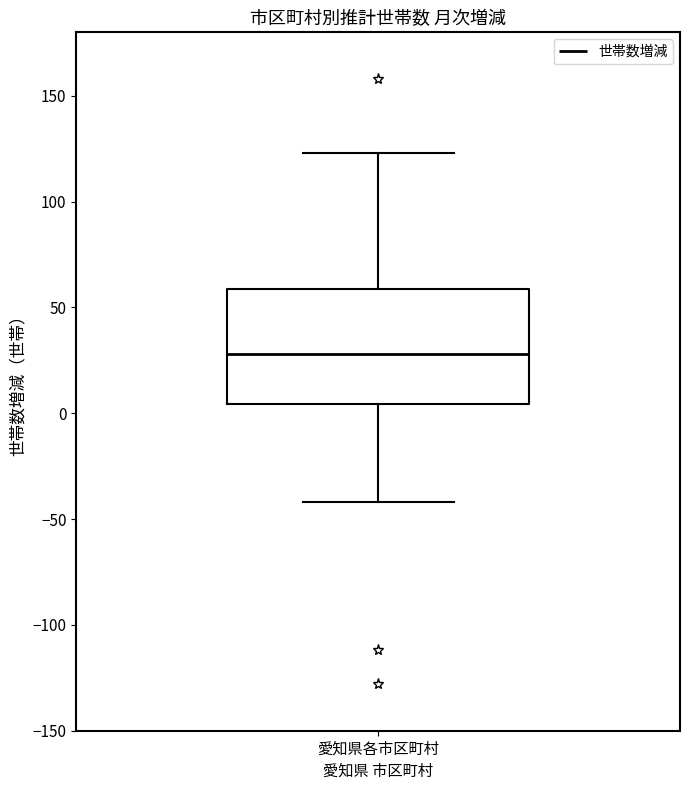

Transcribe this box plot: give where the median line is, the range the box spans, and where the two whiskers end, as read against the y-axis. The values are not printed on the chart, so give them approximately, as read against the axis.

median 30, box 5 to 60, whiskers -40 to 125